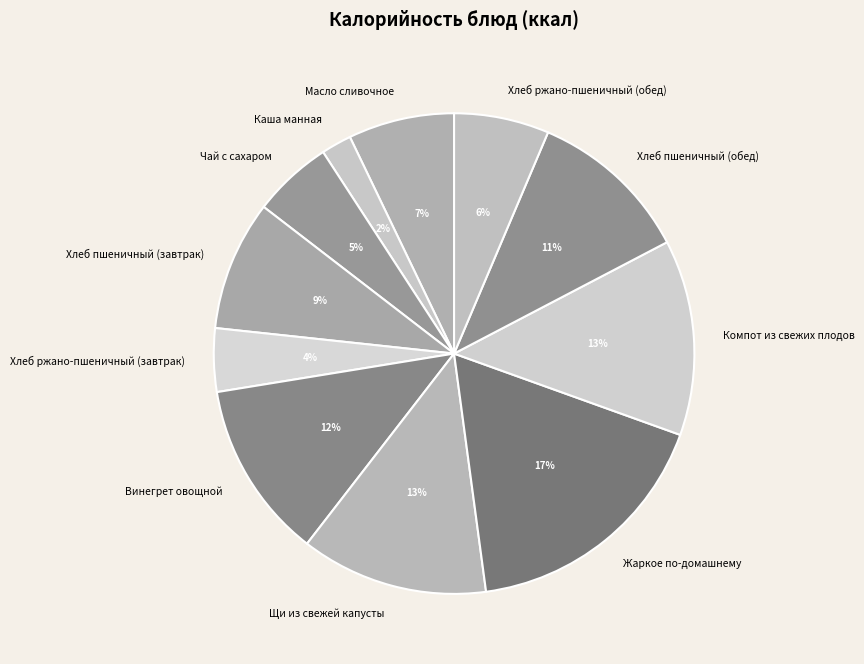

True or false: Хлеб ржано-пшеничный (обед) accounts for 6% of the total.

True